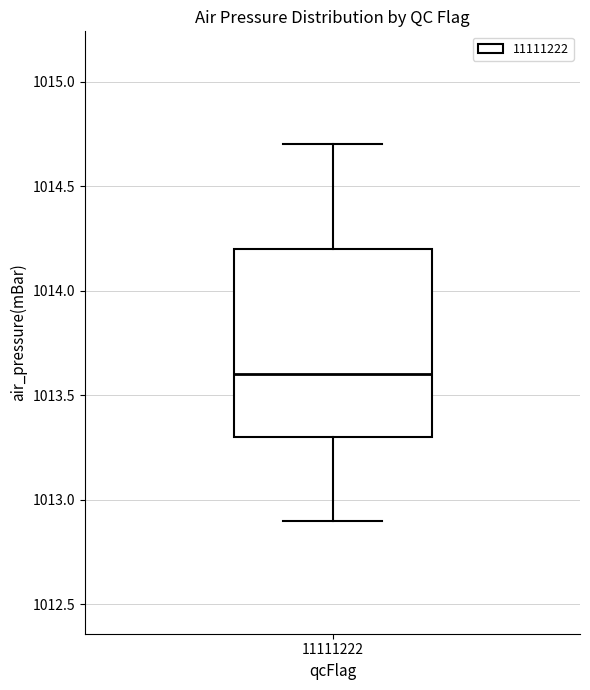

Where does the upper whisker of the box at x = 11111222 end on the y-axis? The values are not printed on the chart, so give them approximately, as read against the axis.

1014.7